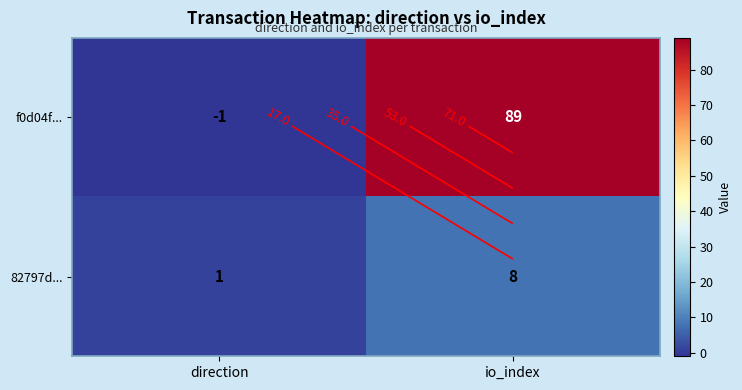

What is the greatest value displayed?

89